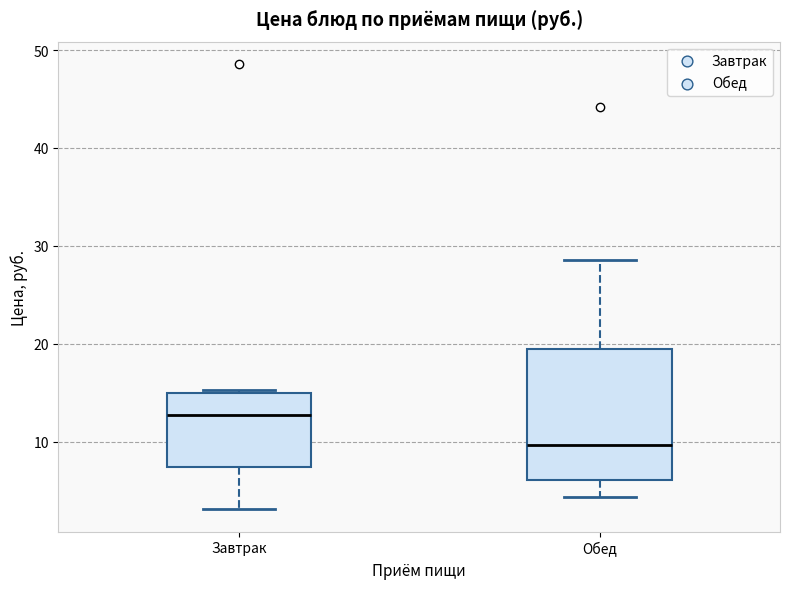

Reading left to right, read every box against the y-axis: the position of its median line, the range the box covers, and the ends of its whiskers. The values are not printed on the chart, so give them approximately, as read against the axis.

Завтрак: median 13, box 7 to 15, whiskers 3 to 15 (just above the box's upper edge)
Обед: median 10, box 6 to 19, whiskers 4 to 29